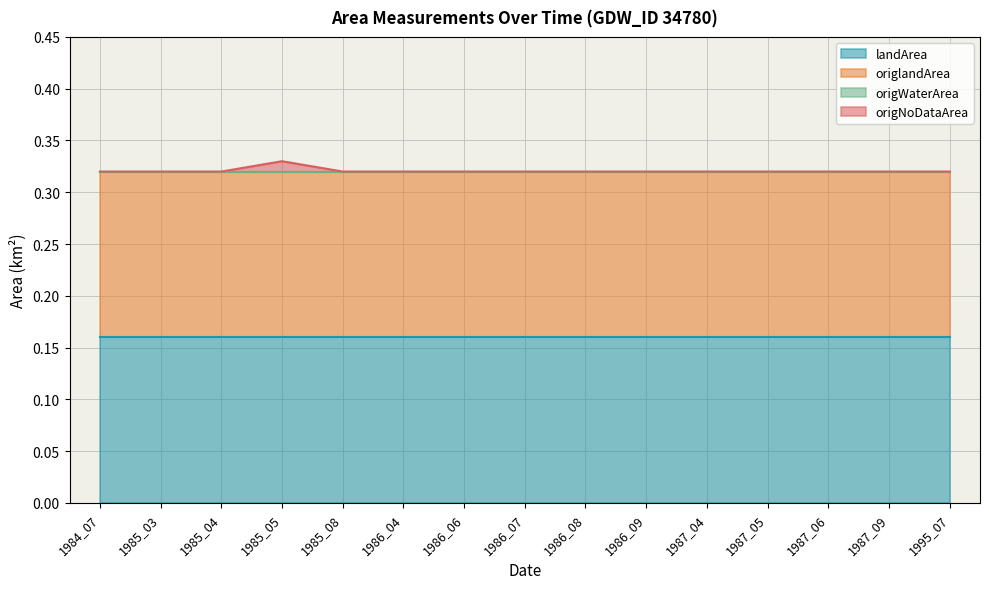

True or false: origNoDataArea has more than 1 points higher than both neighbors.

False